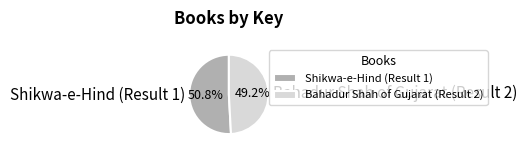

Do Bahadur Shah of Gujarat (Result 2) and Shikwa-e-Hind (Result 1) together represent more than half of the pie?

Yes